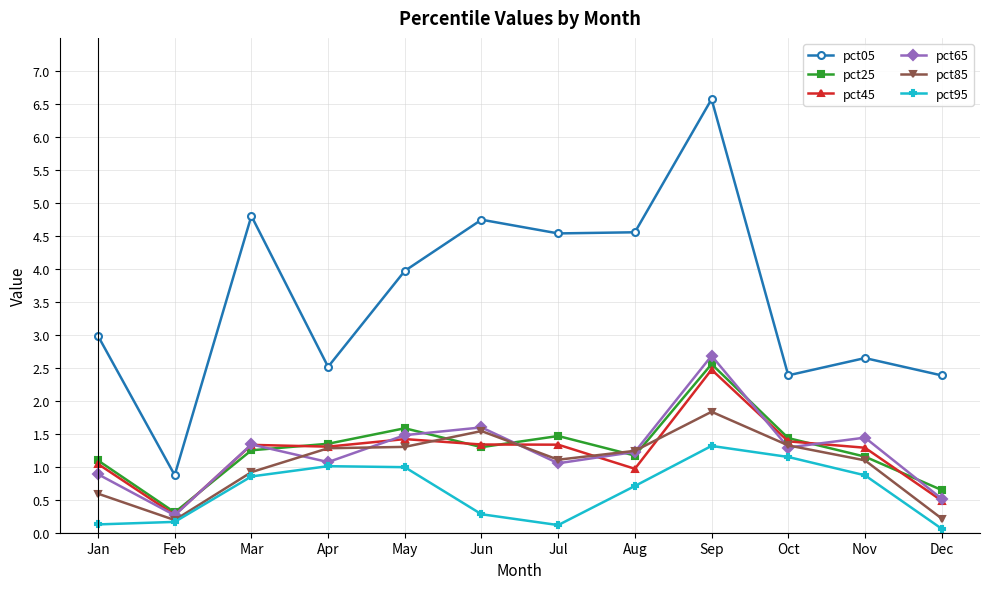

What is the maximum value shown in the chart?

6.6